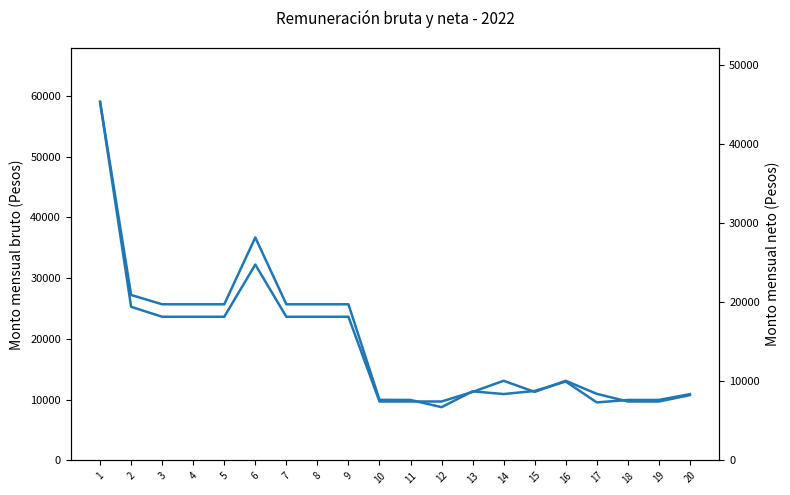

Which category has the lowest value in the Monto mensual neto series?

12